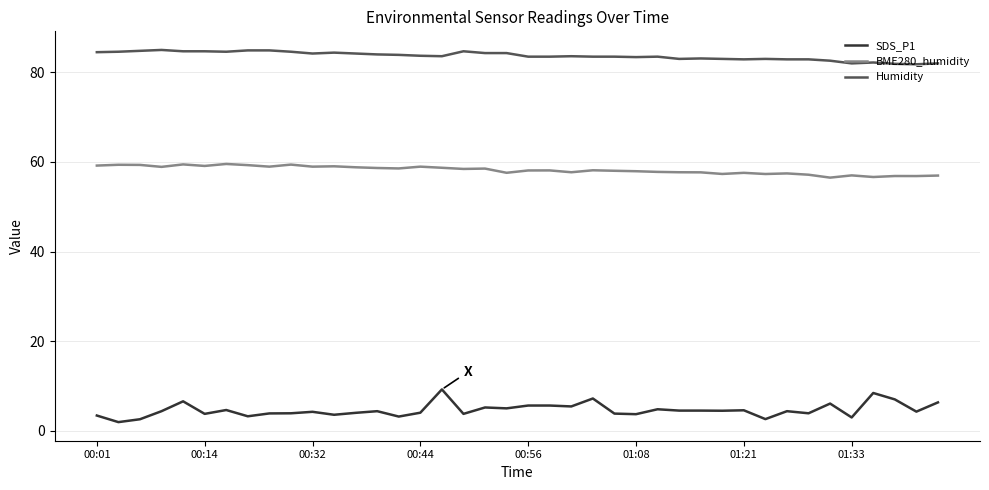

Which series has the largest range (max minus min)?

SDS_P1